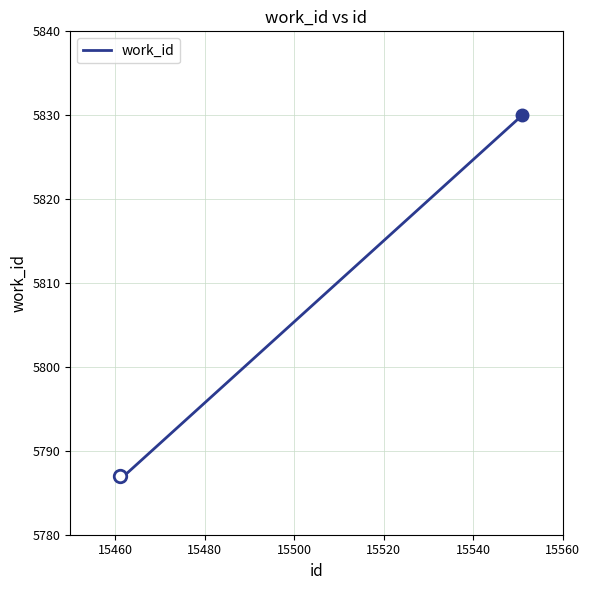

What is the maximum value shown in the chart?

5830